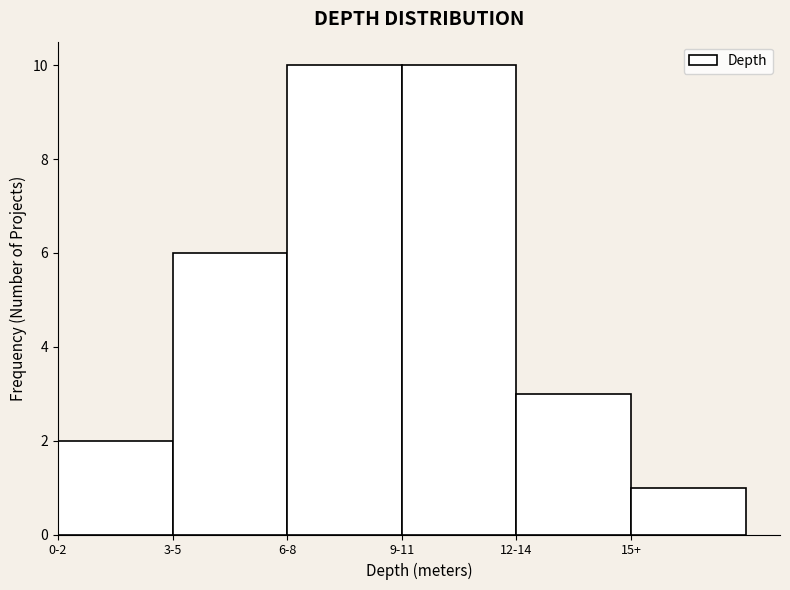

Reading left to right, list all the values displayed in this chart.

2	6	10	10	3	1